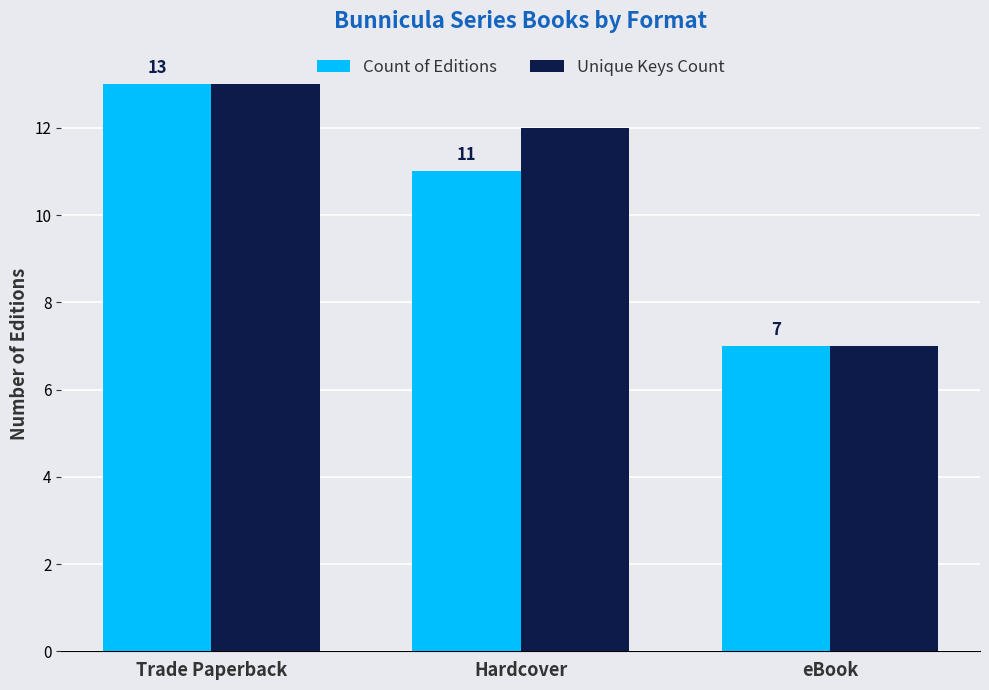

At which category is the sum across all series the highest?

Trade Paperback